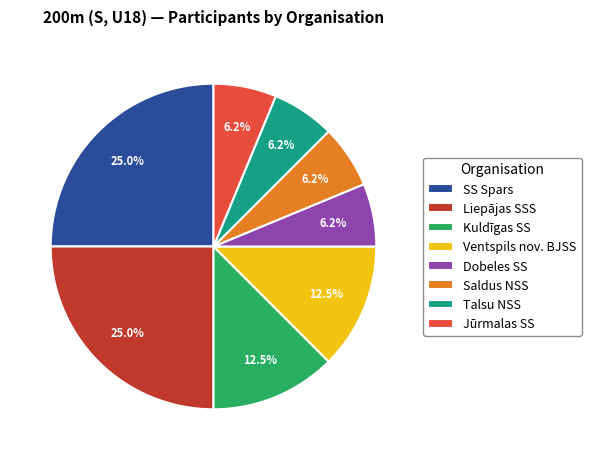

What is the ratio of the value at Talsu NSS to the value at Ventspils nov. BJSS?

0.5